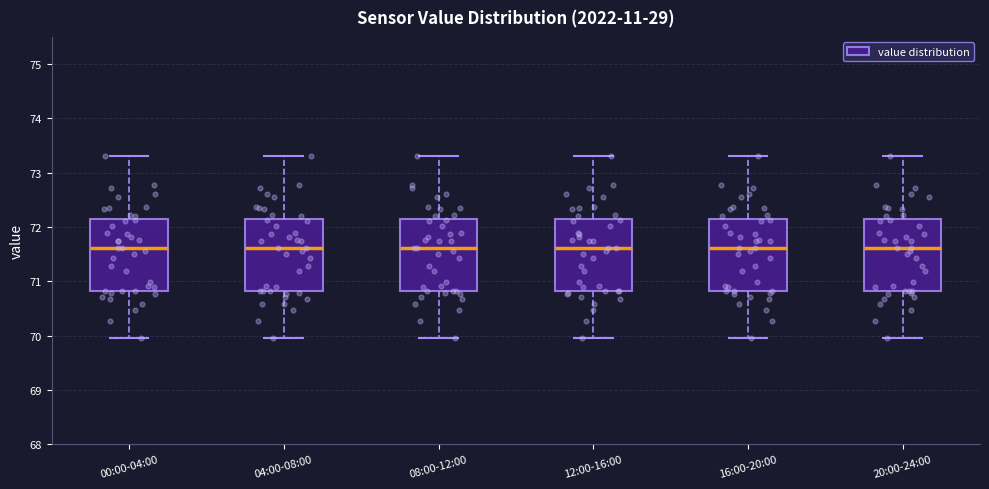

Reading left to right, transcribe this box plot: for each box, give where its median line is, the range the box spans, and where its two whiskers end, as read against the y-axis. The values are not printed on the chart, so give them approximately, as read against the axis.

00:00-04:00: median 71.6, box 70.8 to 72.2, whiskers 70.0 to 73.3
04:00-08:00: median 71.6, box 70.8 to 72.2, whiskers 70.0 to 73.3
08:00-12:00: median 71.6, box 70.8 to 72.2, whiskers 70.0 to 73.3
12:00-16:00: median 71.6, box 70.8 to 72.2, whiskers 70.0 to 73.3
16:00-20:00: median 71.6, box 70.8 to 72.2, whiskers 70.0 to 73.3
20:00-24:00: median 71.6, box 70.8 to 72.2, whiskers 70.0 to 73.3